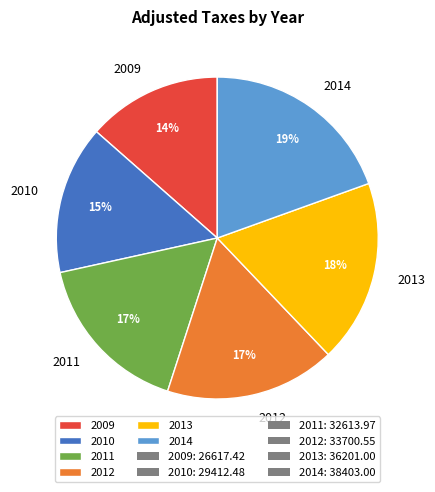

To the nearest percent, what portion does 2011 represent?

17%